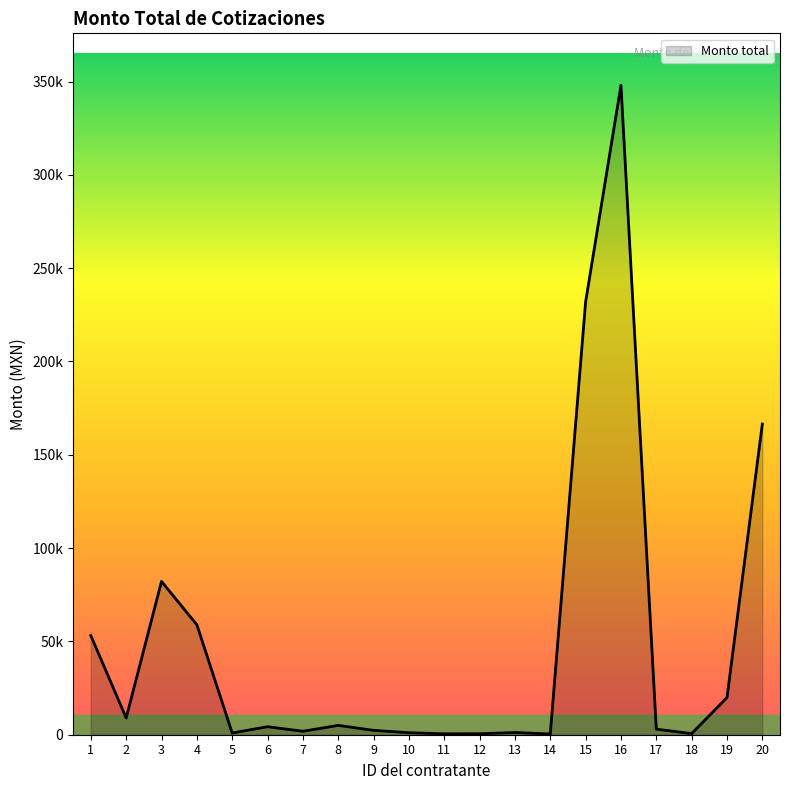

What is the minimum value shown in the chart?

394.0